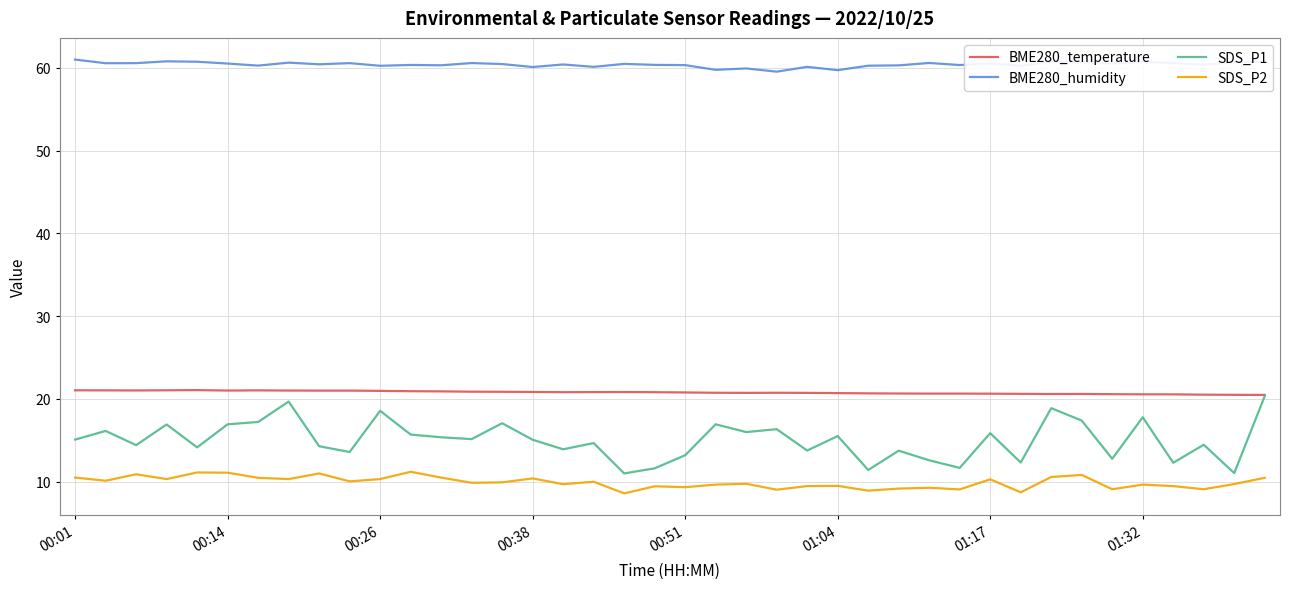

Which series has the largest range (max minus min)?

SDS_P1